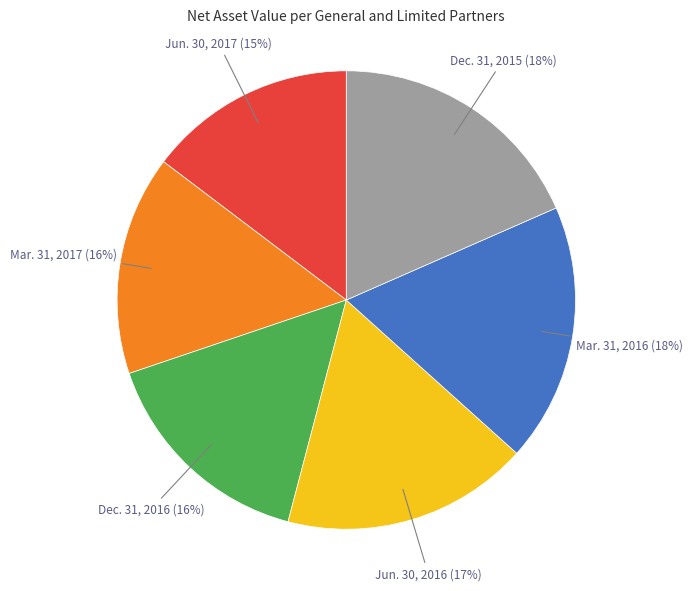

Is Mar. 31, 2016 the majority of the pie?

No